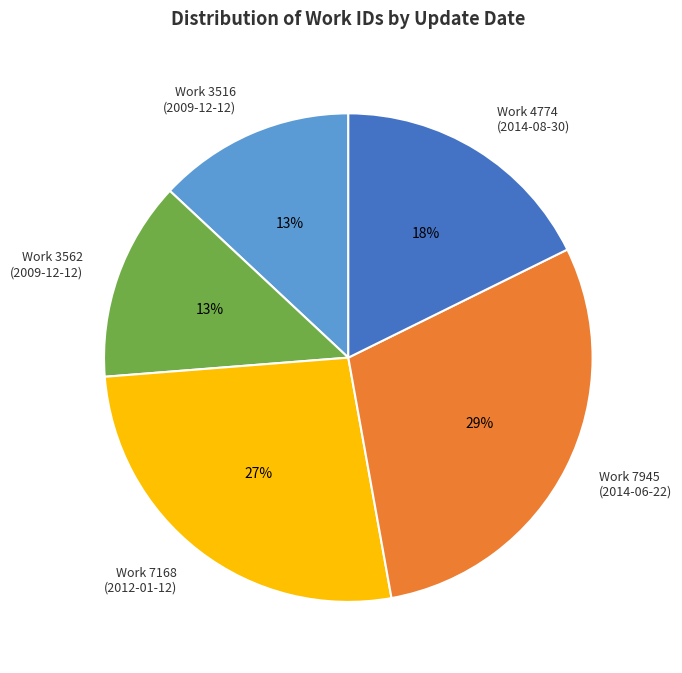

Between Work 3562 (2009-12-12) and Work 7168 (2012-01-12), which is larger?

Work 7168 (2012-01-12)